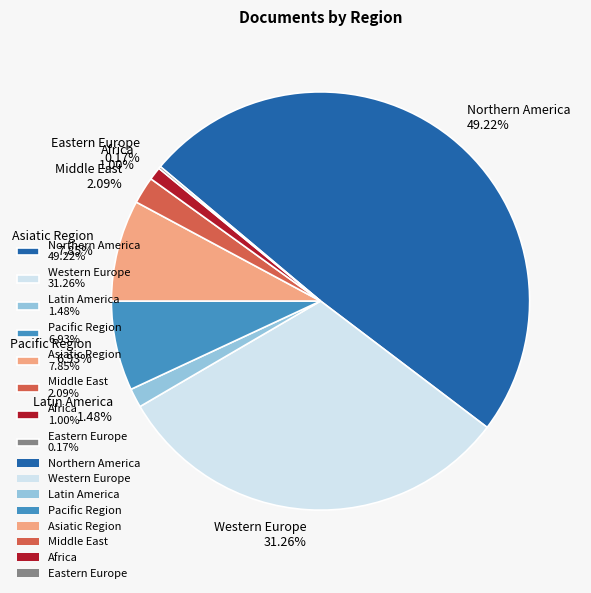

Combined, do Latin America 1.48% and Pacific Region 6.93% account for over 50%?

No